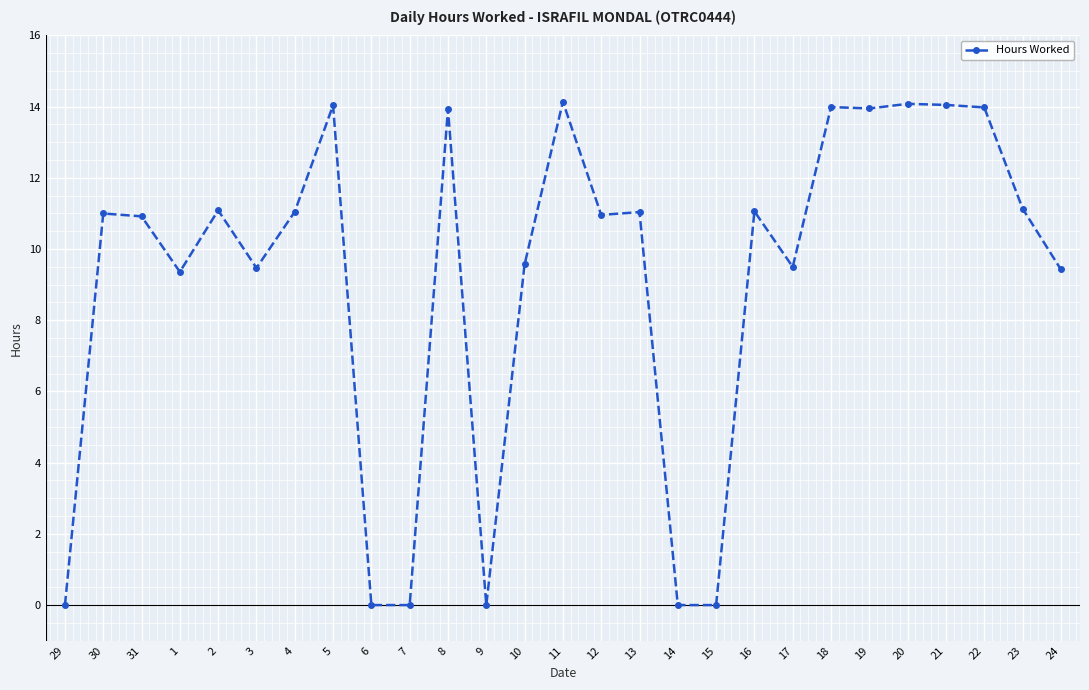

Which has a higher value, 29 or 13?

13